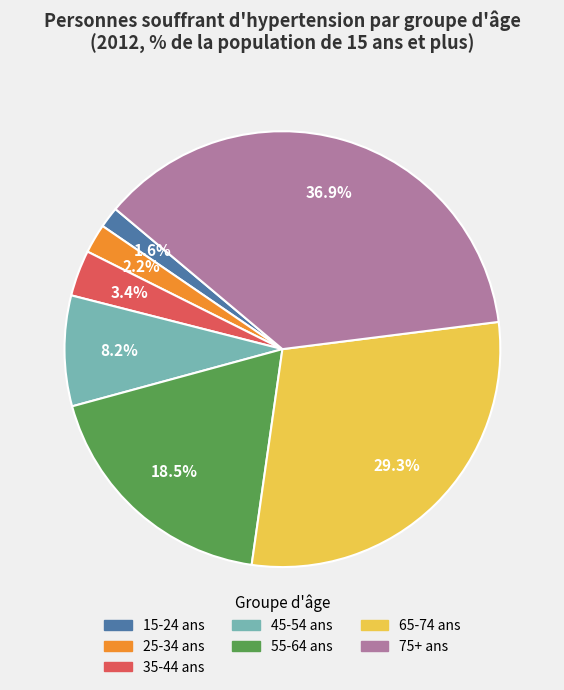

Which category has the biggest portion of the pie?

75+ ans